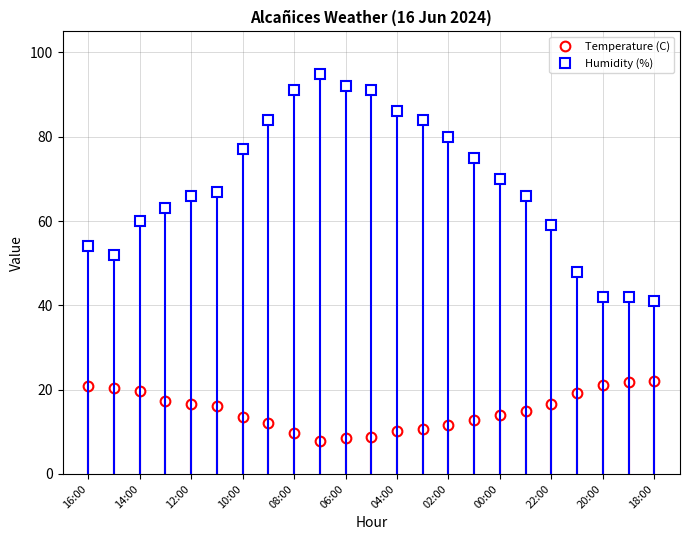

Which series has the widest spread of values?

Humidity (%)